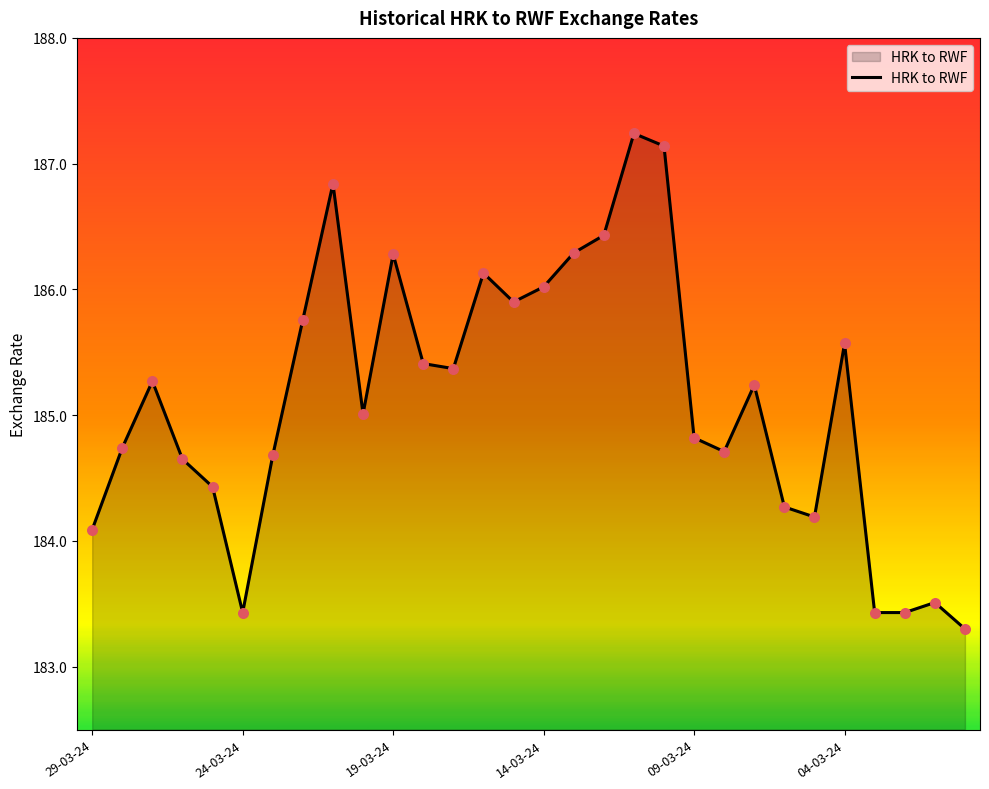

What is the minimum value shown in the chart?

183.3